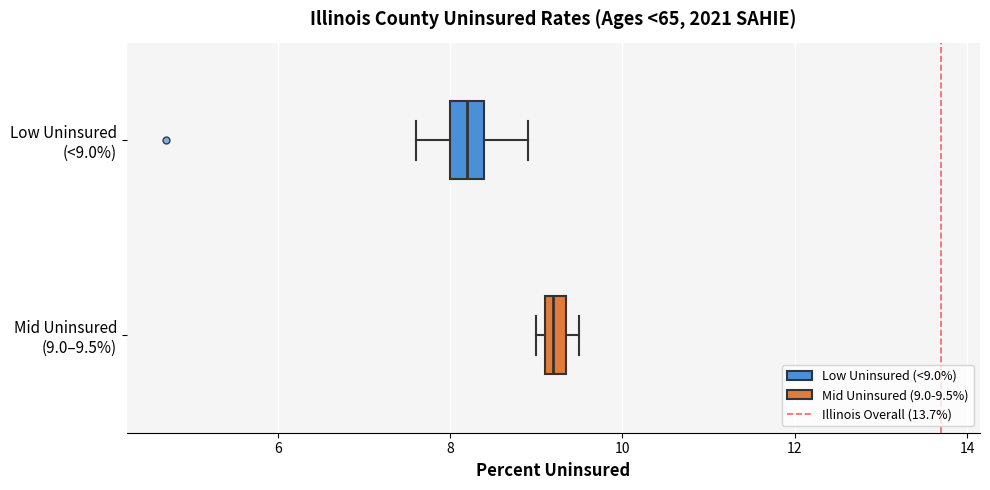

Which box has the furthest to the right median line?

Mid Uninsured (9.0–9.5%)